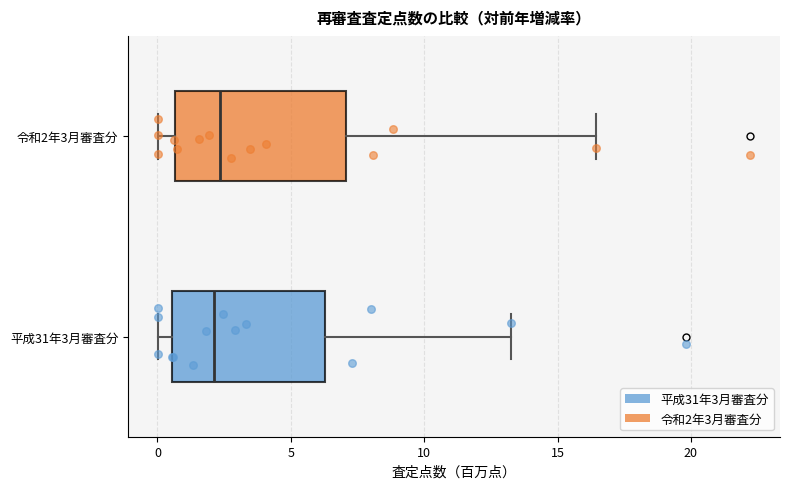

Reading bottom to top, transcribe this box plot: for each box, give where its median line is, the range the box spans, and where its two whiskers end, as read against the x-axis. The values are not printed on the chart, so give them approximately, as read against the axis.

平成31年3月審査分: median 2.0, box 0.5 to 6.5, whiskers 0.0 to 13.0
令和2年3月審査分: median 2.5, box 0.5 to 7.0, whiskers 0.0 to 16.5